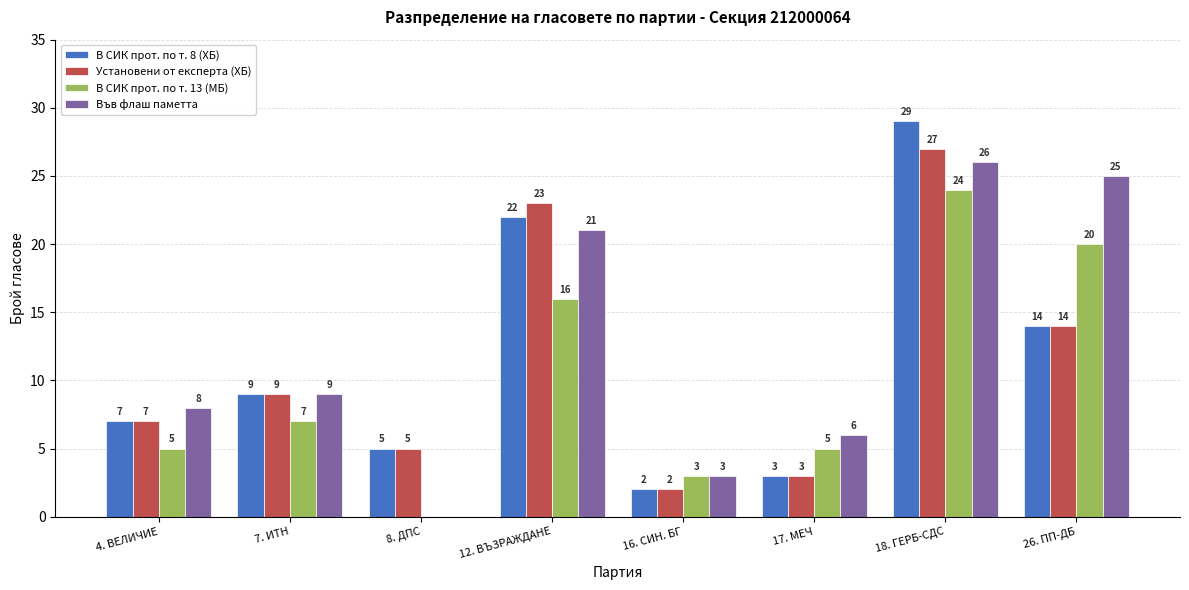

Where is В СИК прот. по т. 8 (ХБ) nearest to the value 15?

26. ПП-ДБ